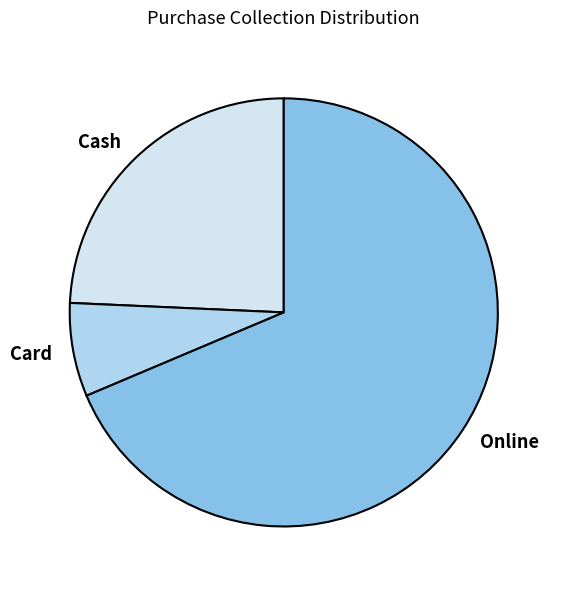

Which category has the biggest portion of the pie?

Online